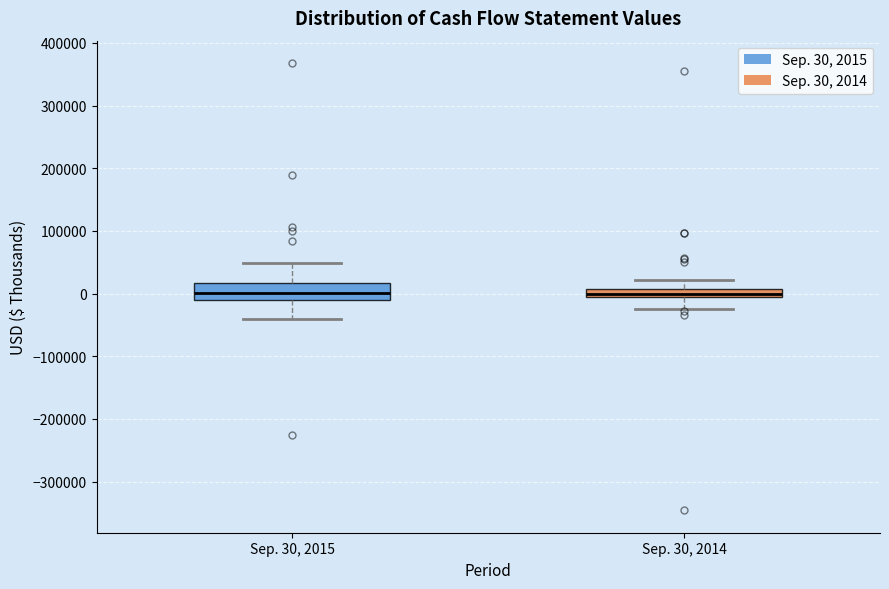

Which box is the tallest, from its lower edge to its upper edge?

Sep. 30, 2015